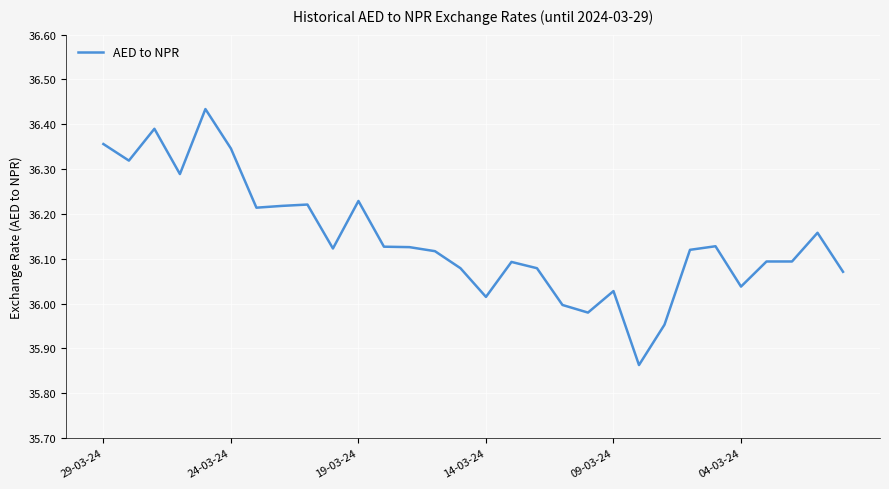

Does the chart have visible grid lines?

Yes